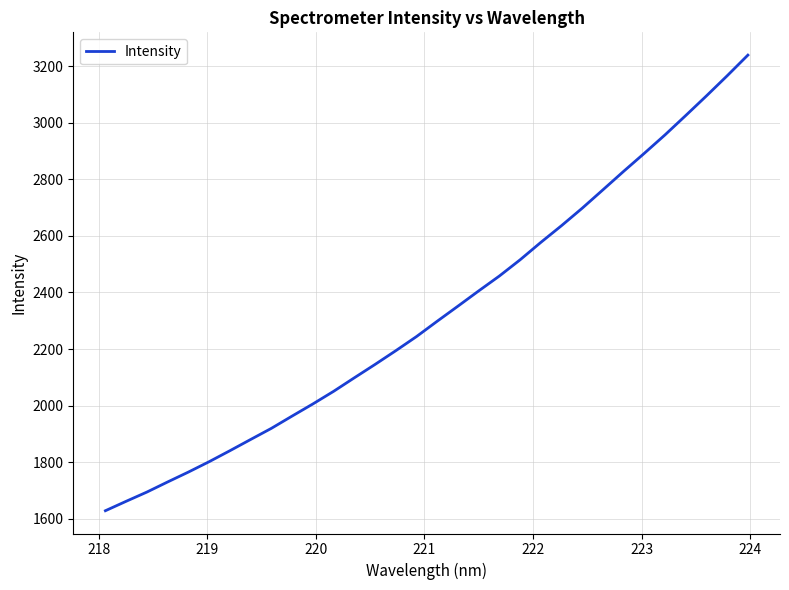

Count the number of values greater than 2298.

16